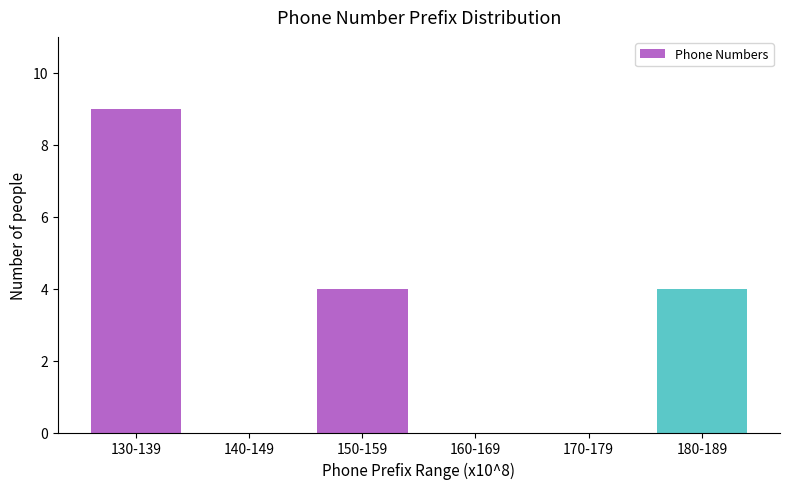

Reading right to left, transcribe all the data shown in this chart.

180-189=4	170-179=0	160-169=0	150-159=4	140-149=0	130-139=9